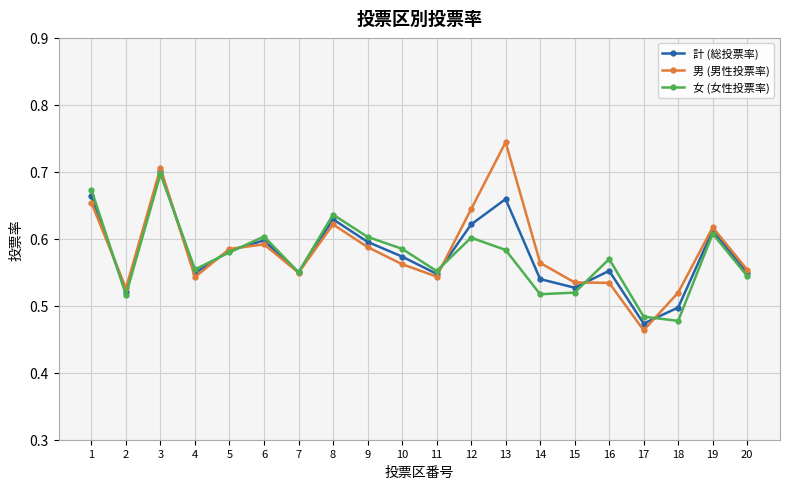

Between 10 and 20, which series saw the biggest shift?

女 (女性投票率)